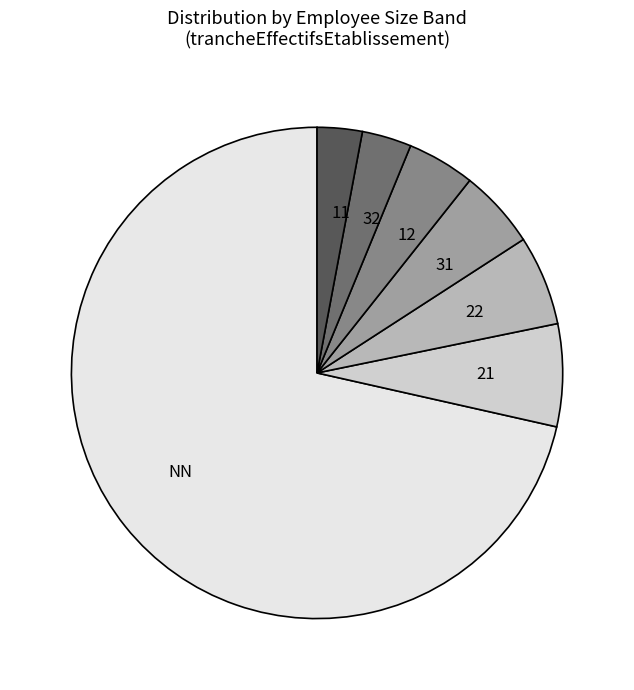

Does NN represent more than half of the total?

Yes